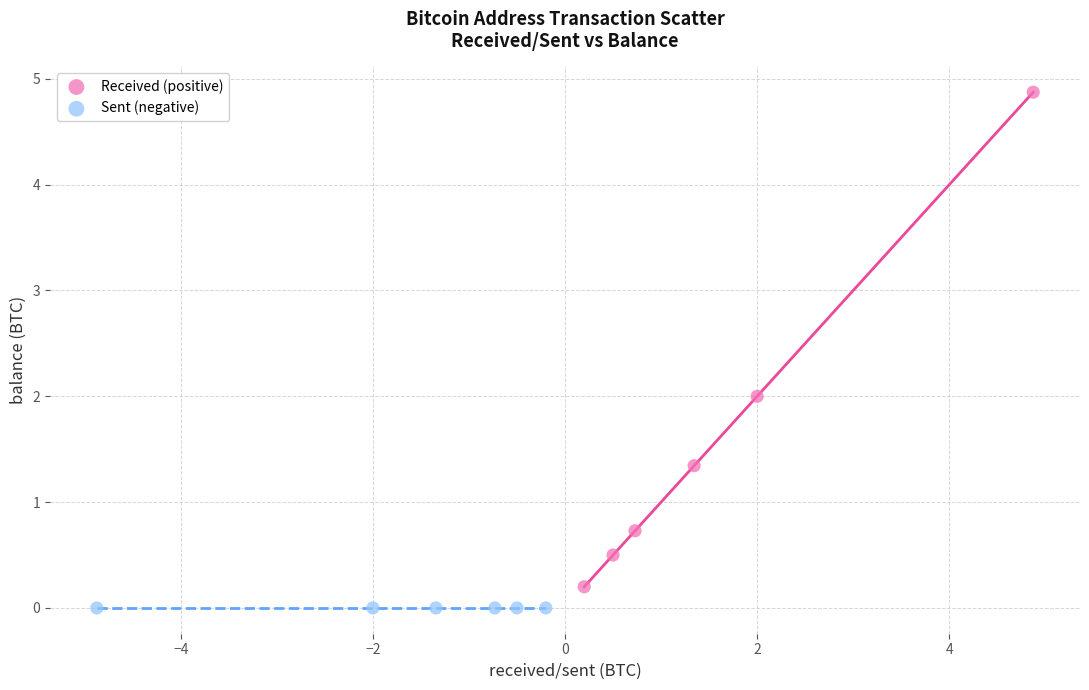

Which series contains the highest Y value?

Received (positive)